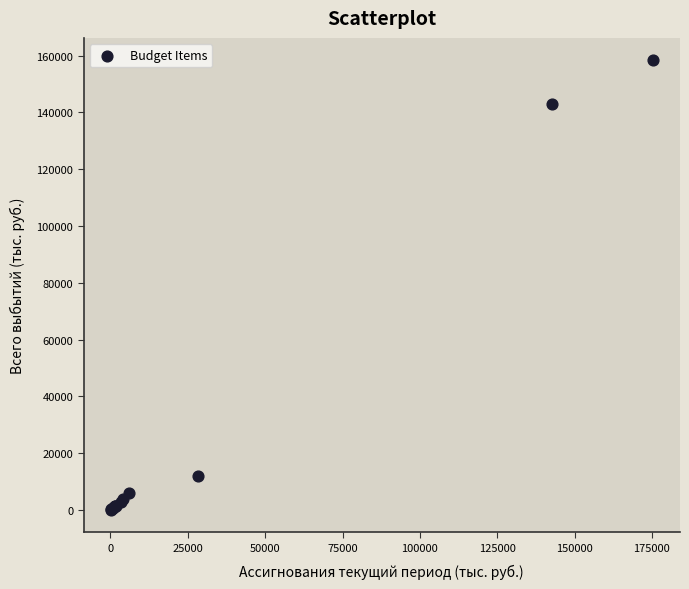

What Y value in the scatter plot is closest to 79185?

142777.0